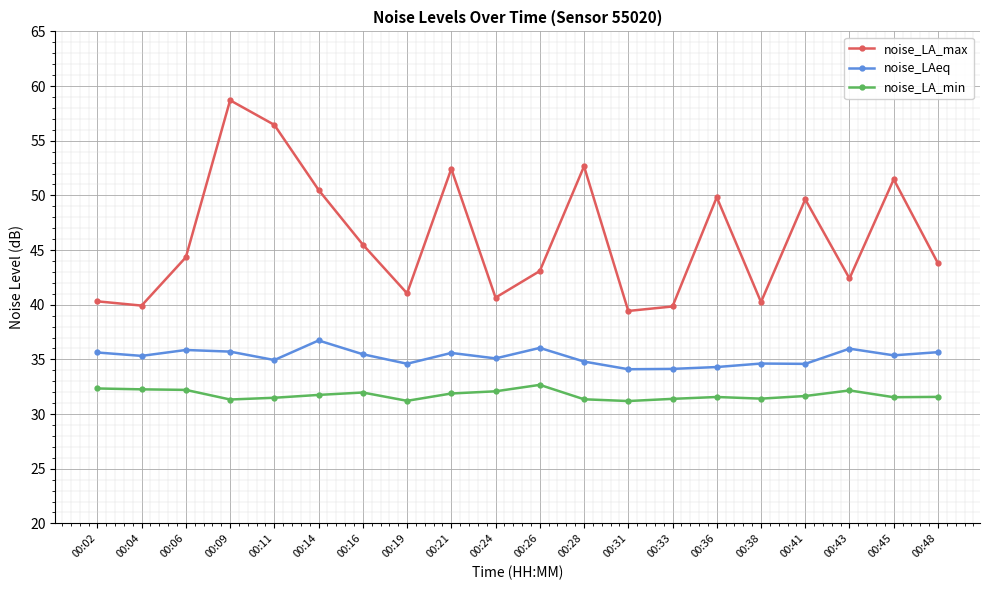

Rank the series by their maximum value, from lowest to highest.

noise_LA_min, noise_LAeq, noise_LA_max